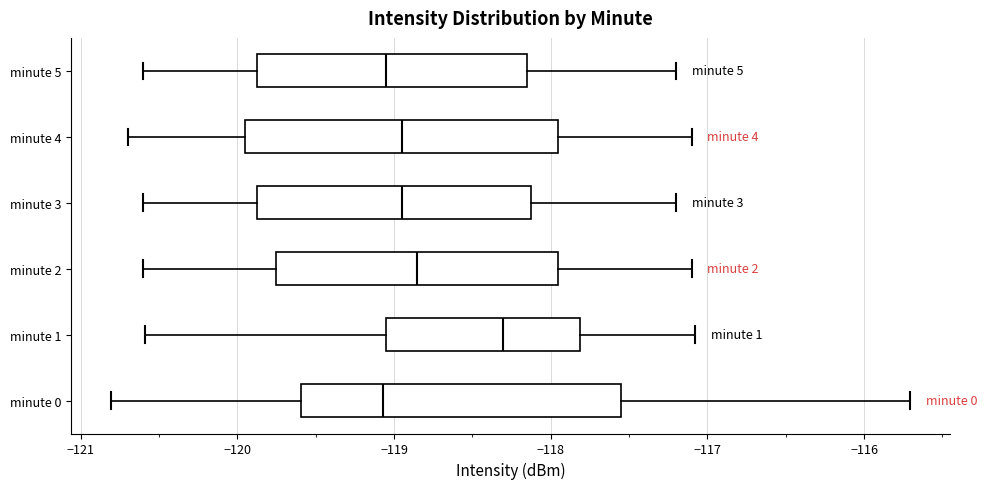

Reading bottom to top, transcribe this box plot: for each box, give where its median line is, the range the box spans, and where its two whiskers end, as read against the x-axis. The values are not printed on the chart, so give them approximately, as read against the axis.

minute 0: median -119.1, box -119.6 to -117.5, whiskers -120.8 to -115.7
minute 1: median -118.3, box -119.0 to -117.8, whiskers -120.6 to -117.1
minute 2: median -118.8, box -119.7 to -117.9, whiskers -120.6 to -117.1
minute 3: median -118.9, box -119.9 to -118.1, whiskers -120.6 to -117.2
minute 4: median -118.9, box -119.9 to -117.9, whiskers -120.7 to -117.1
minute 5: median -119.0, box -119.9 to -118.1, whiskers -120.6 to -117.2